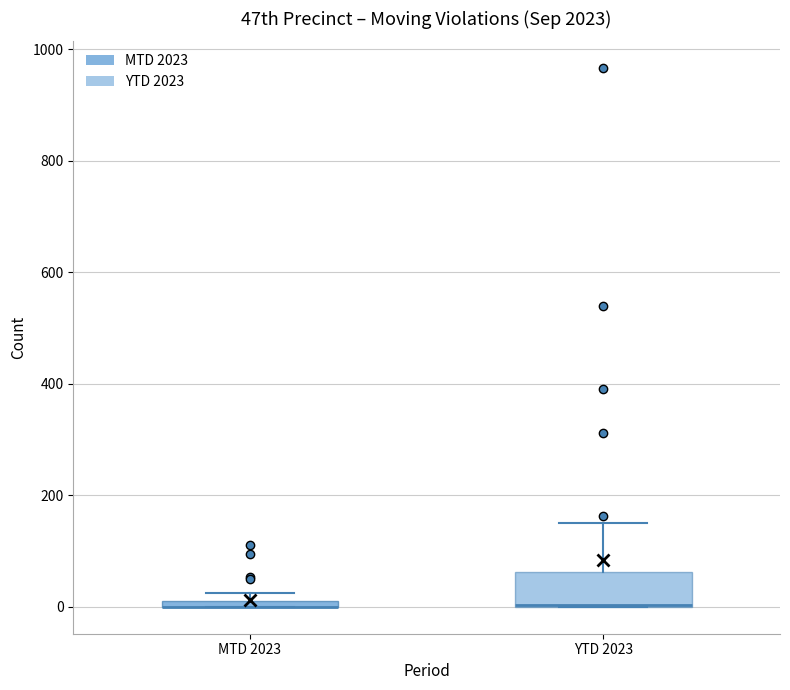

Comparing the boxes themselves (not the whiskers), which one is the tallest?

YTD 2023